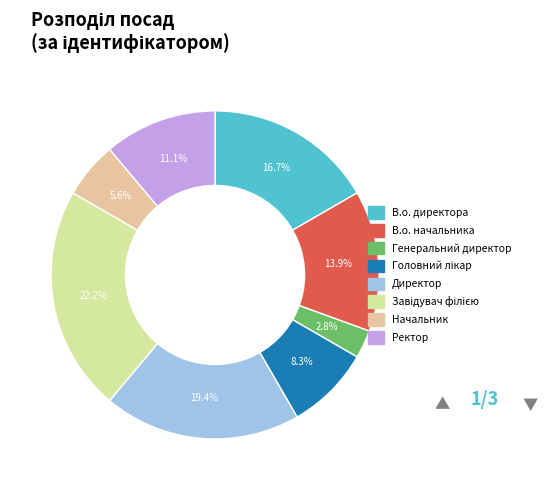

What percentage is the Ректор slice, to the nearest percent?

11%